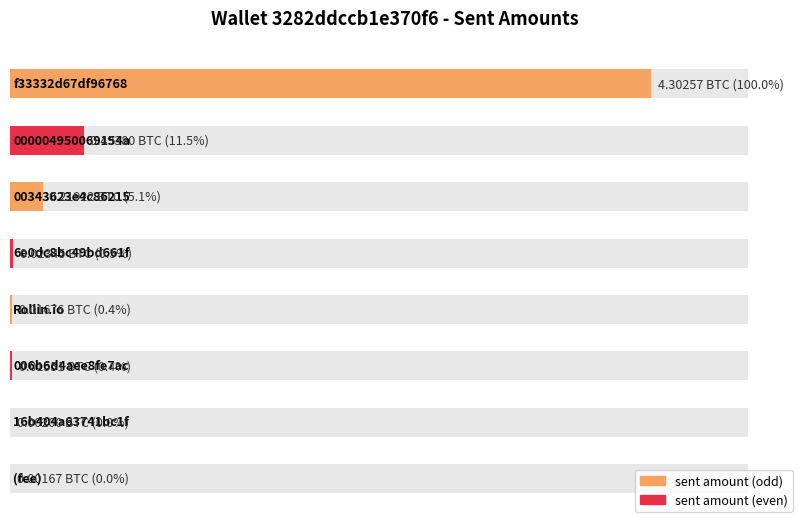

Which label corresponds to the largest value in the chart?

f33332d67df96768